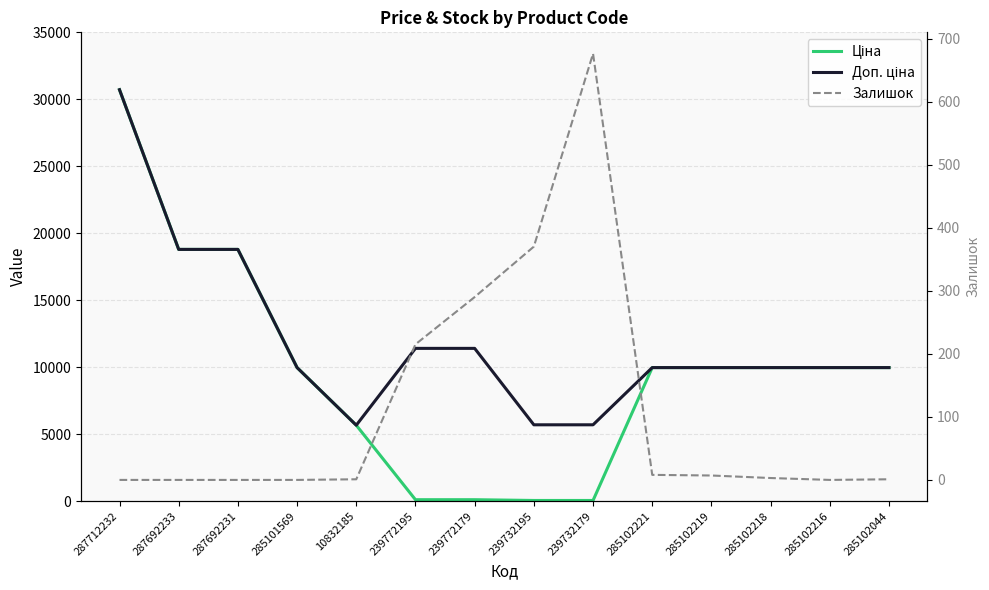

What is the label of the 11th point from the right?

285101569